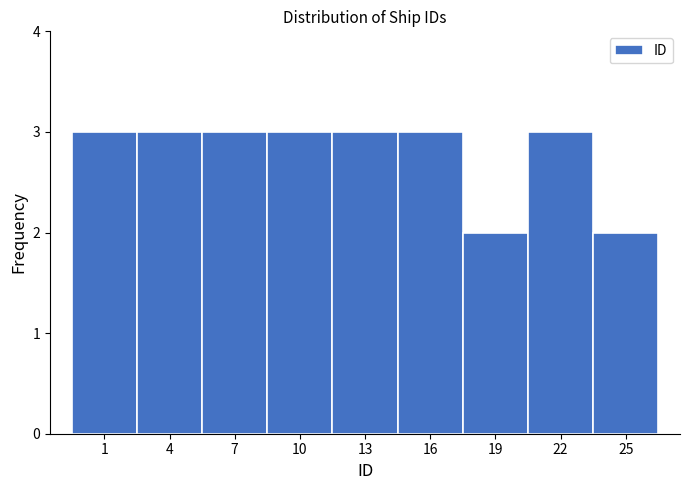

Reading left to right, transcribe all the data shown in this chart.

3	3	3	3	3	3	2	3	2